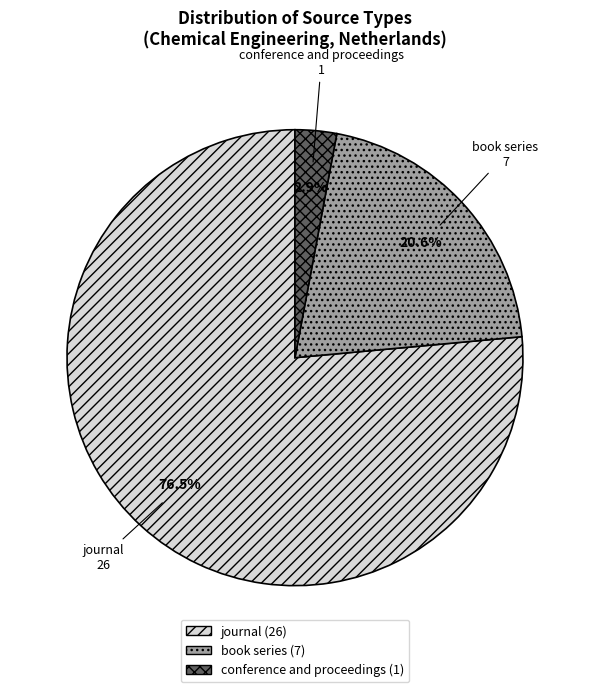

How many segments does this pie chart have?

3